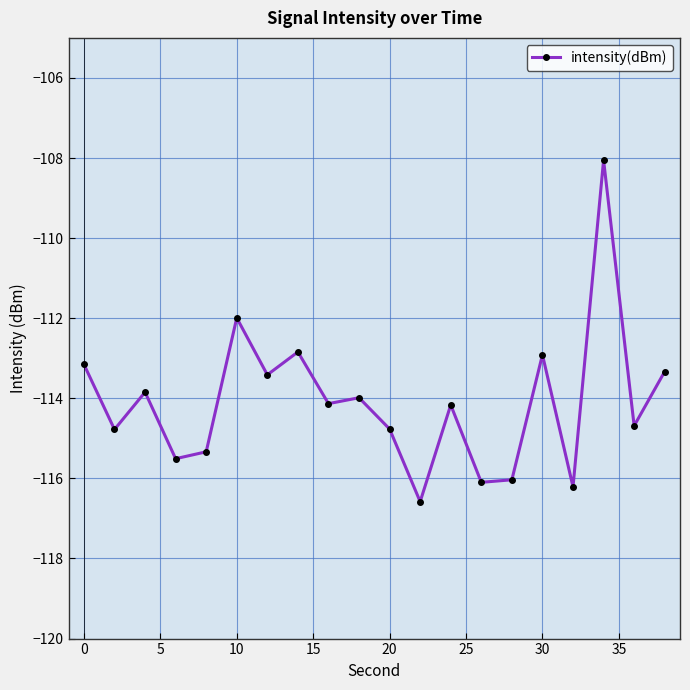

True or false: the data has more than 2 interior local peaks.

True